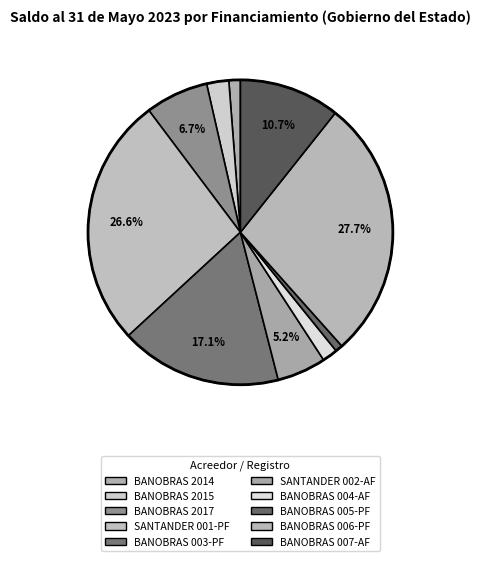

How many slices are in this pie chart?

10